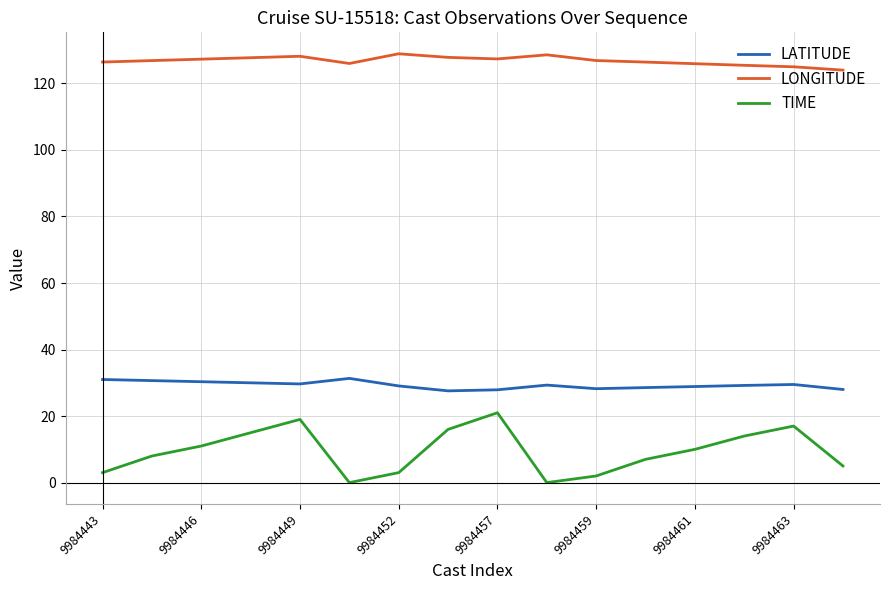

Which series has the largest range (max minus min)?

TIME